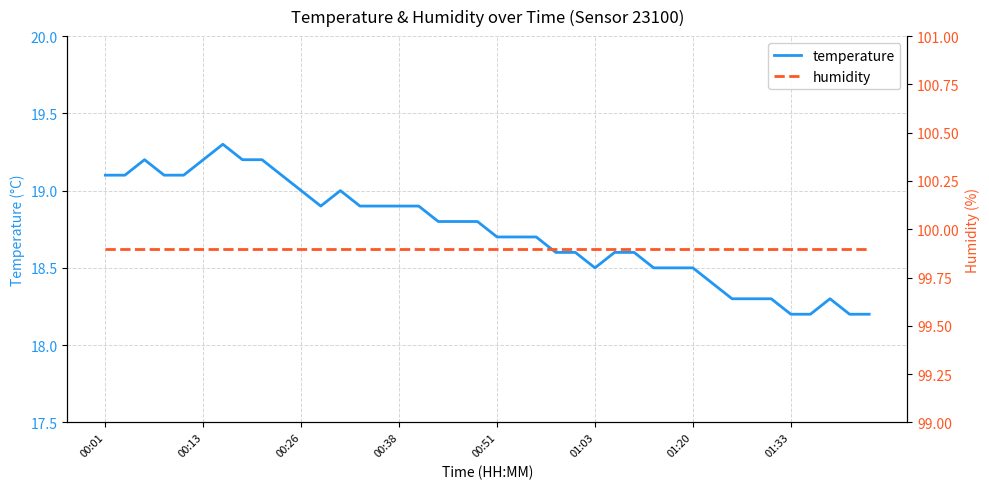

Which series has the largest total across all categories?

humidity